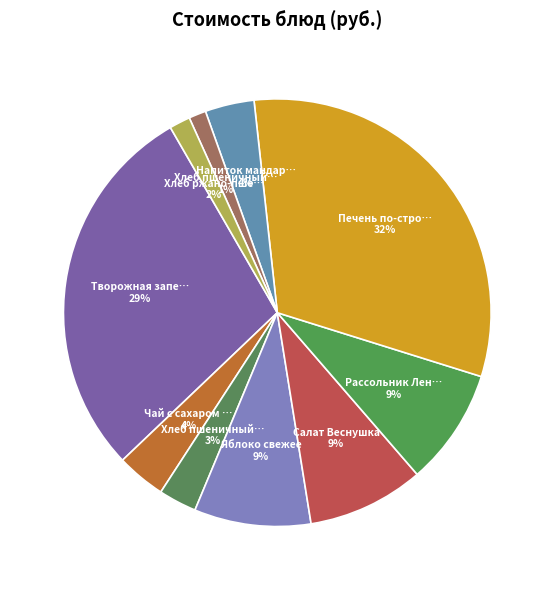

How many segments does this pie chart have?

10